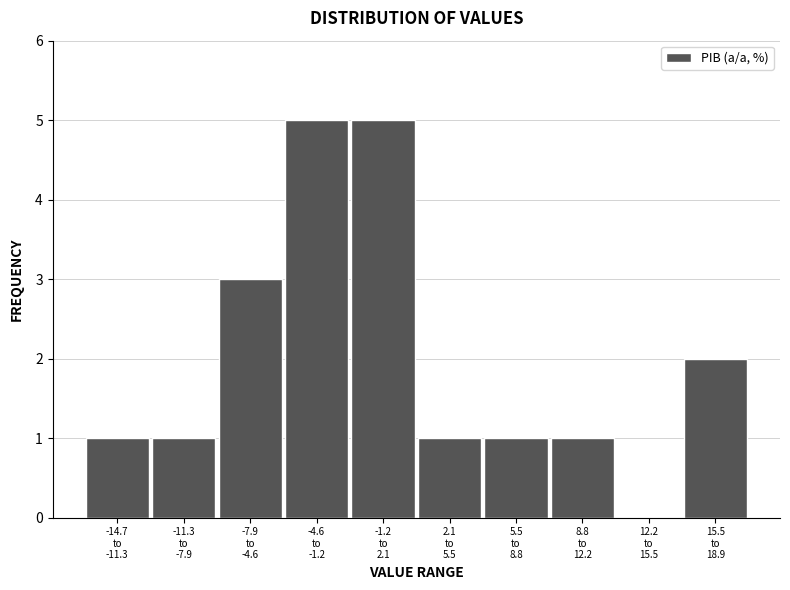

What is the maximum value shown in the chart?

5